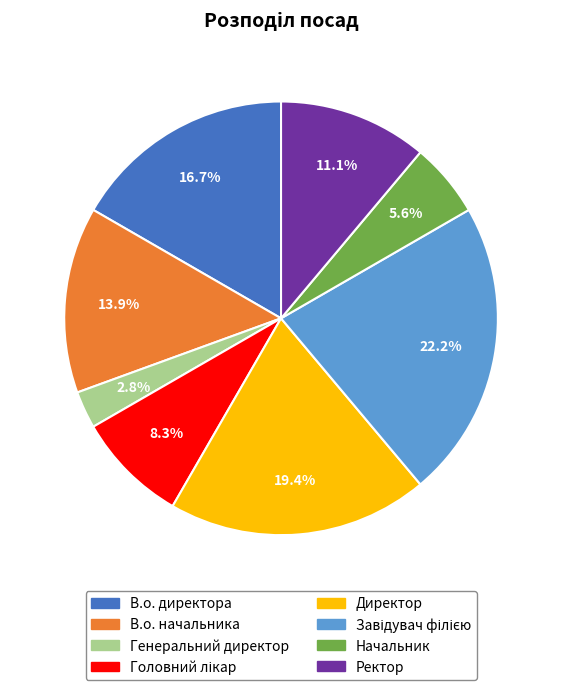

What is the smallest slice in the pie chart?

Генеральний директор